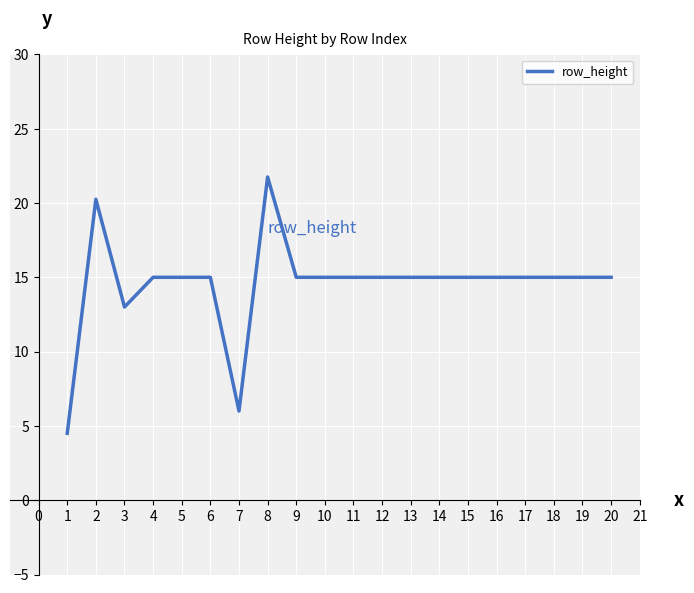

What is the smallest value displayed?

4.5